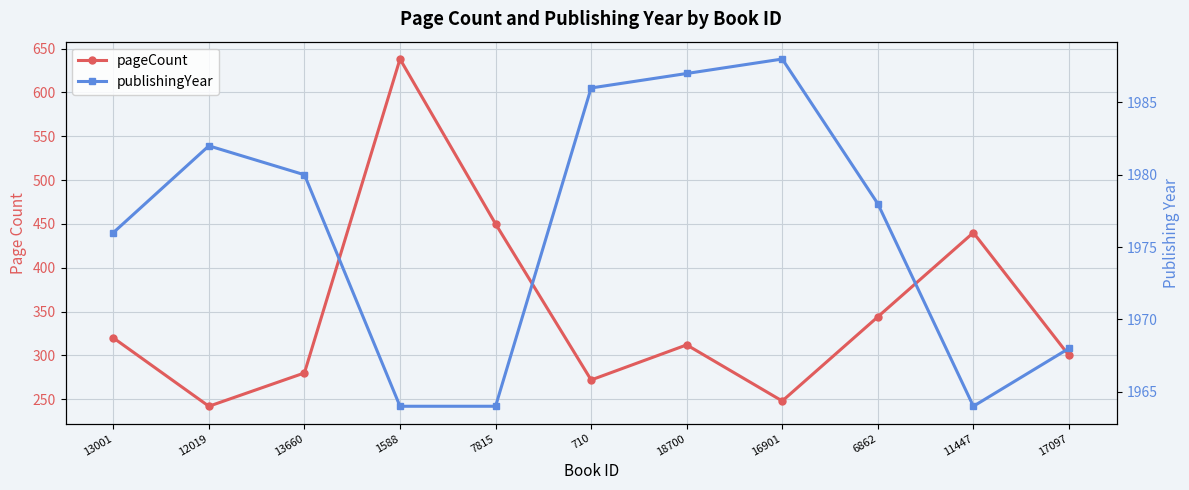

How many data points in publishingYear are above 1978?

5